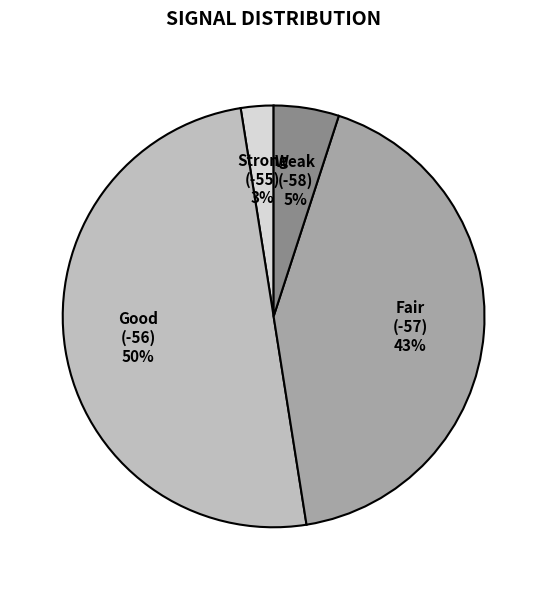

How many slices are in this pie chart?

4